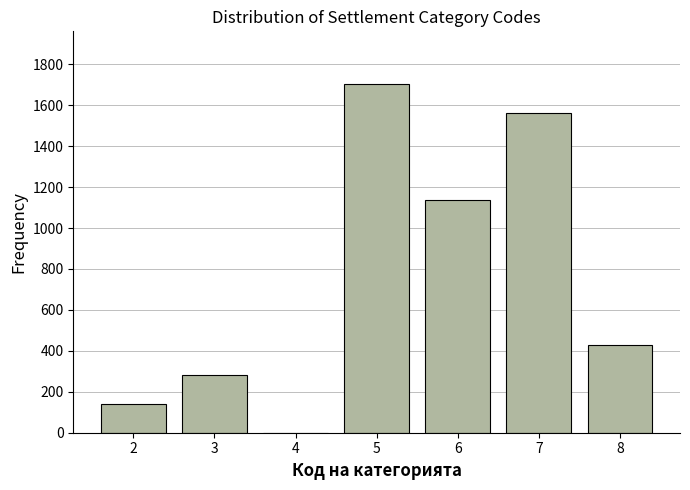

Reading left to right, what are all the values shown in this chart?

2=142	3=284	4=0	5=1705	6=1137	7=1563	8=428